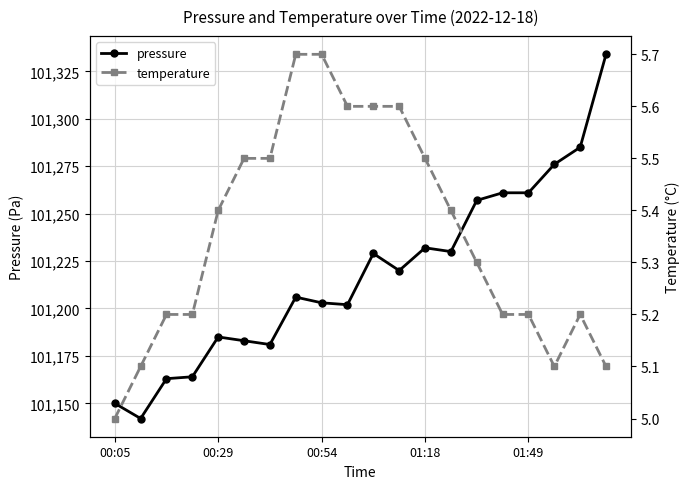

Is it true that pressure equals 68197 at 01:18?

False